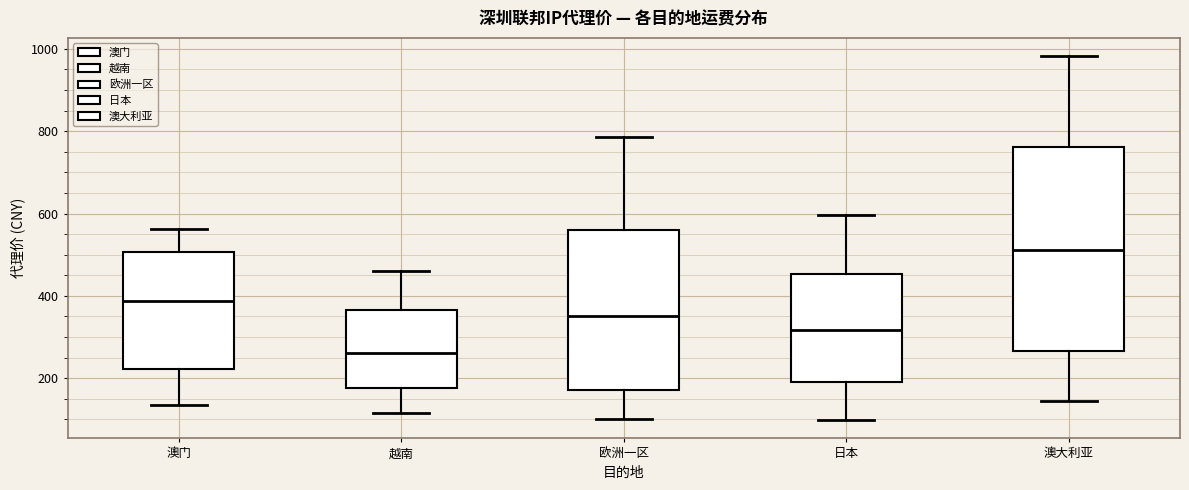

Which box's median line is the highest?

澳大利亚